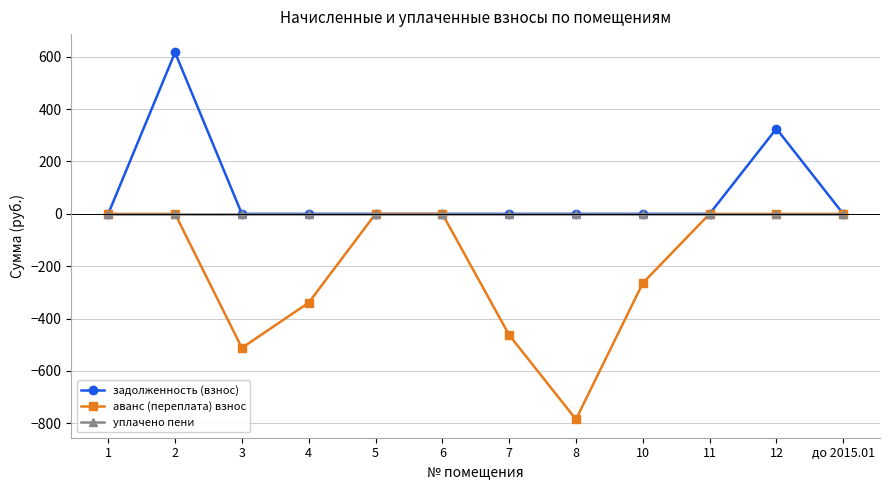

Which series has the largest total across all categories?

задолженность (взнос)